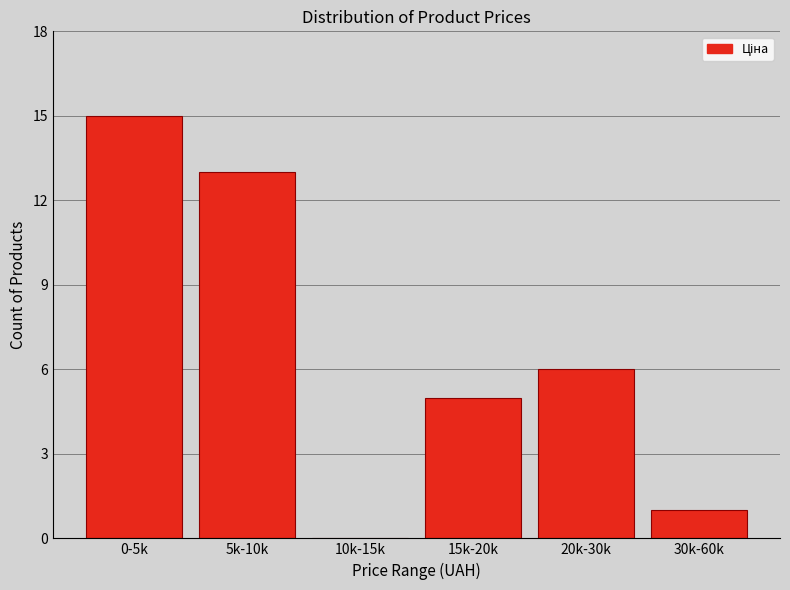

Reading left to right, transcribe all the data shown in this chart.

0-5k=15	5k-10k=13	10k-15k=0	15k-20k=5	20k-30k=6	30k-60k=1